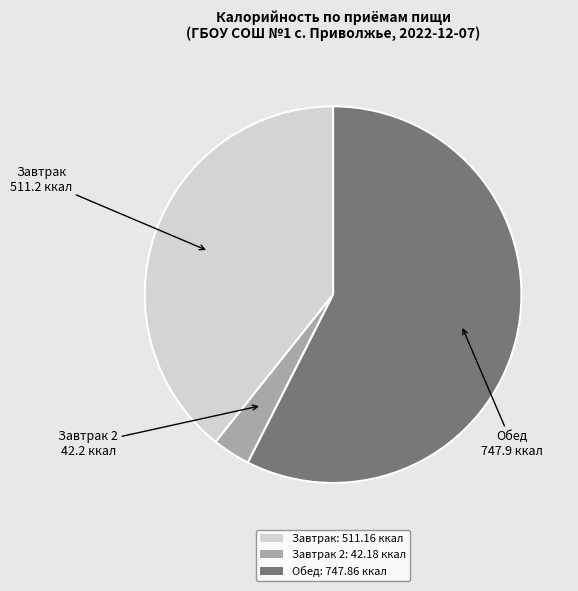

Is the sum of Обед: 747.86 ккал and Завтрак: 511.16 ккал greater than half?

Yes